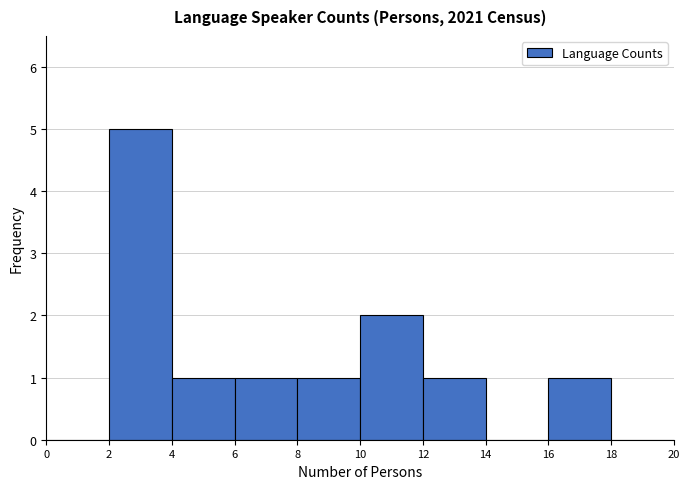

Reading left to right, transcribe this chart: for each bar, give the range it covers on the x-axis and its height. The values are not printed on the chart, so give them approximately, as read against the axis.

0 to 2: 0
2 to 4: 5
4 to 6: 1
6 to 8: 1
8 to 10: 1
10 to 12: 2
12 to 14: 1
14 to 16: 0
16 to 18: 1
18 to 20: 0